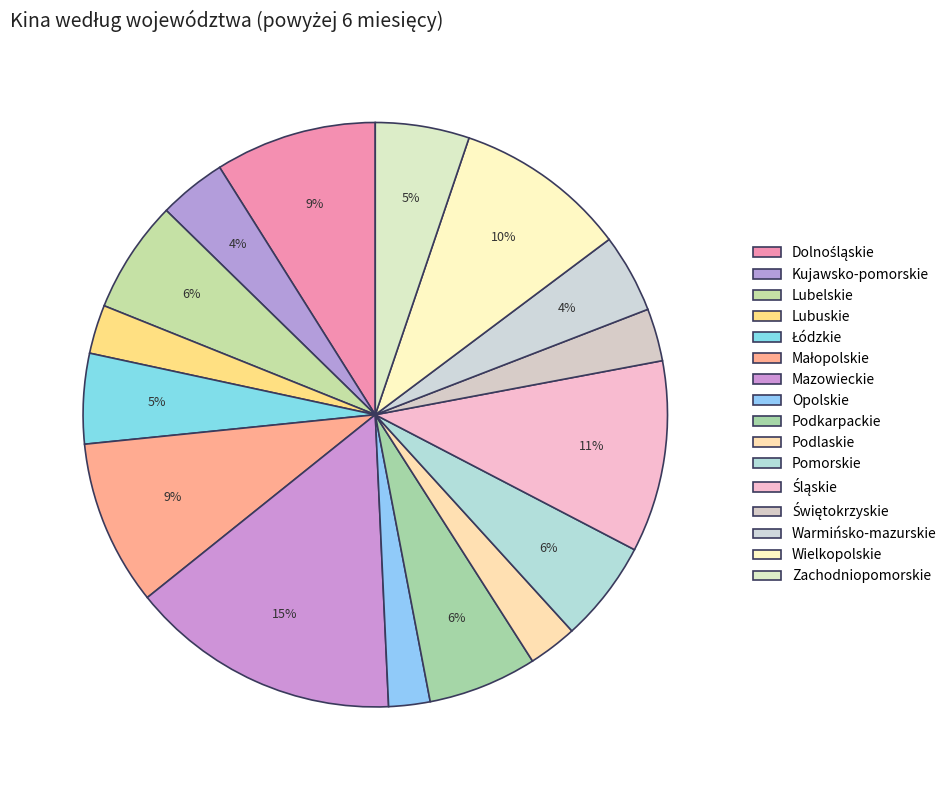

Rank the categories by value from highest to lowest.

Mazowieckie, Śląskie, Wielkopolskie, Małopolskie, Dolnośląskie, Lubelskie, Podkarpackie, Pomorskie, Zachodniopomorskie, Łódzkie, Warmińsko-mazurskie, Kujawsko-pomorskie, Świętokrzyskie, Lubuskie, Podlaskie, Opolskie